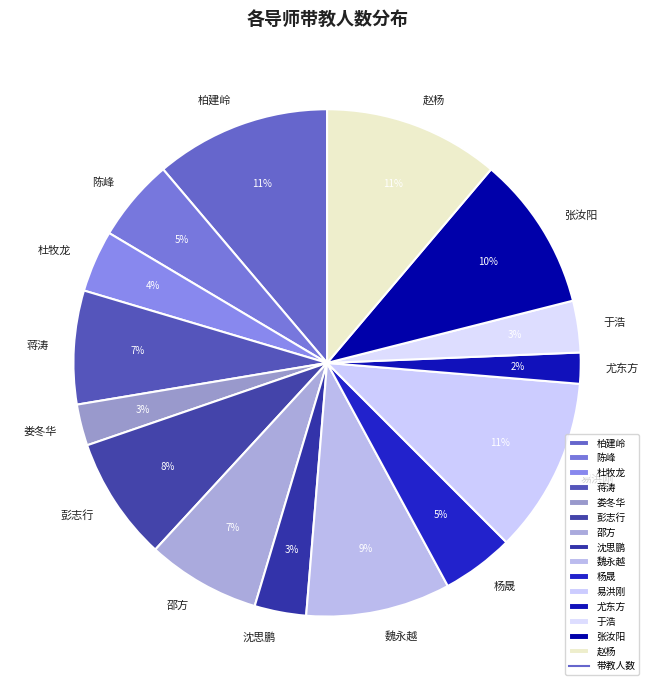

To the nearest percent, what is the difference between the largest and smallest slice percentages?

9%